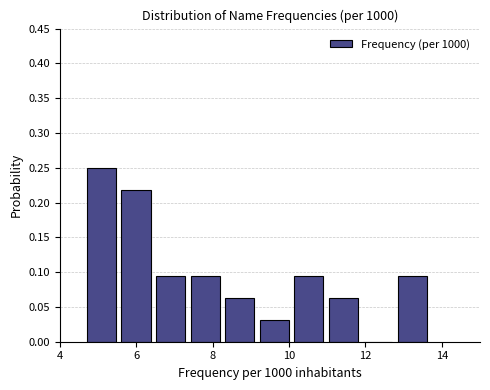

Reading left to right, transcribe this chart: for each bar, give the range it covers on the x-axis and its height. Neither the bar edges nor the heights are printed on the chart, so give them approximately, as read against the axes.

4.6 to 5.6: 0.250
5.6 to 6.4: 0.220
6.4 to 7.4: 0.095
7.4 to 8.2: 0.095
8.2 to 9.2: 0.065
9.2 to 10.0: 0.030
10.0 to 11.0: 0.095
11.0 to 11.8: 0.065
11.8 to 12.8: 0
12.8 to 13.6: 0.095